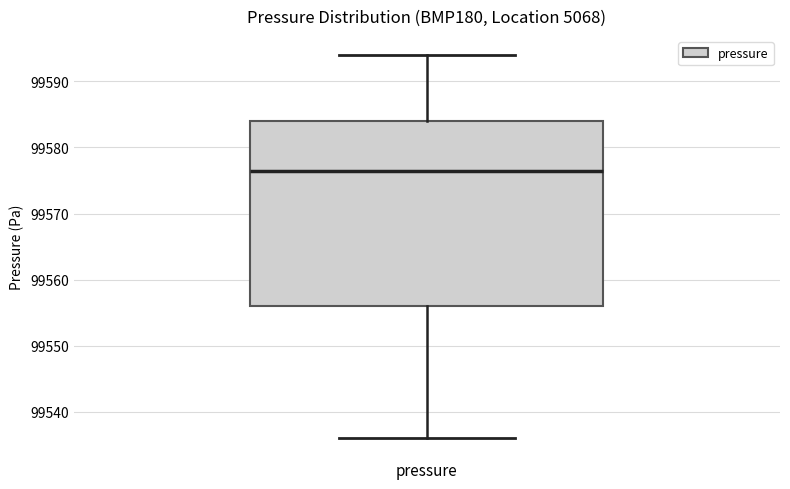

Transcribe this box plot: give where the median line is, the range the box spans, and where the two whiskers end, as read against the y-axis. The values are not printed on the chart, so give them approximately, as read against the axis.

median 99577, box 99556 to 99584, whiskers 99536 to 99594